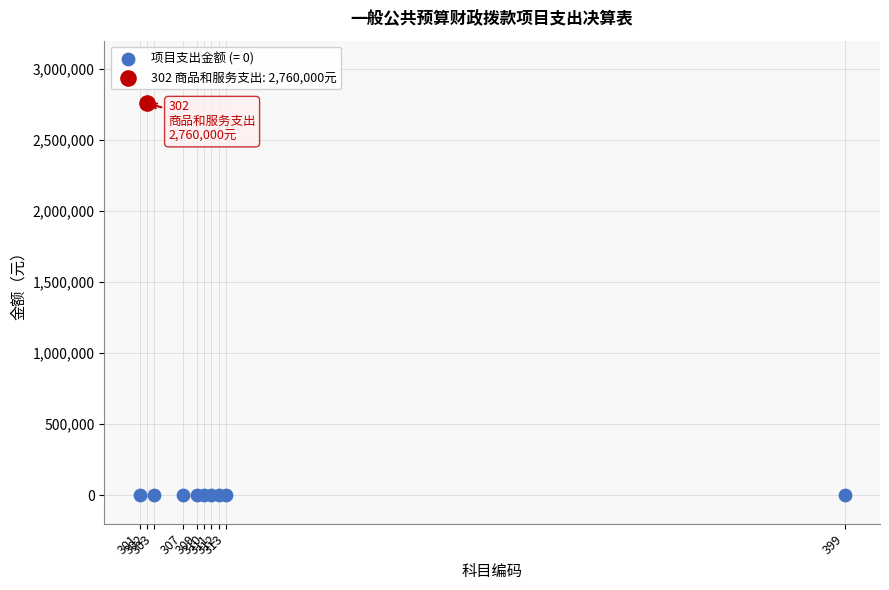

Which series contains the lowest Y value?

项目支出金额 (= 0)